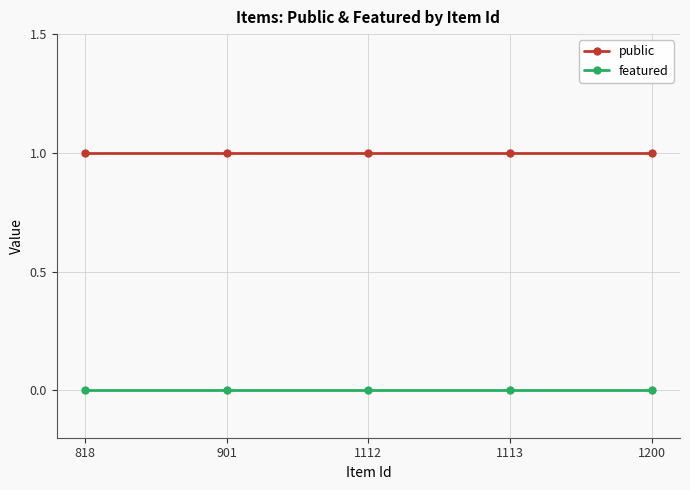

Does the chart have visible grid lines?

Yes